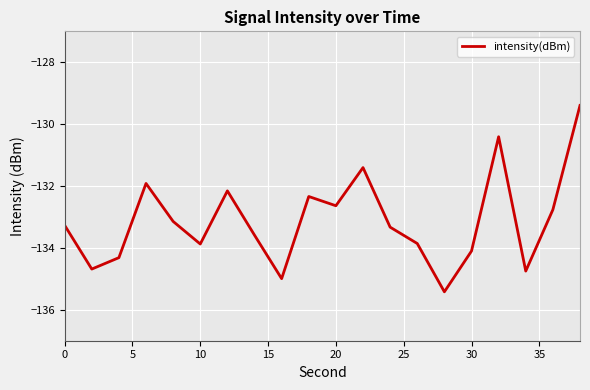

What is the greatest value displayed?

-129.4